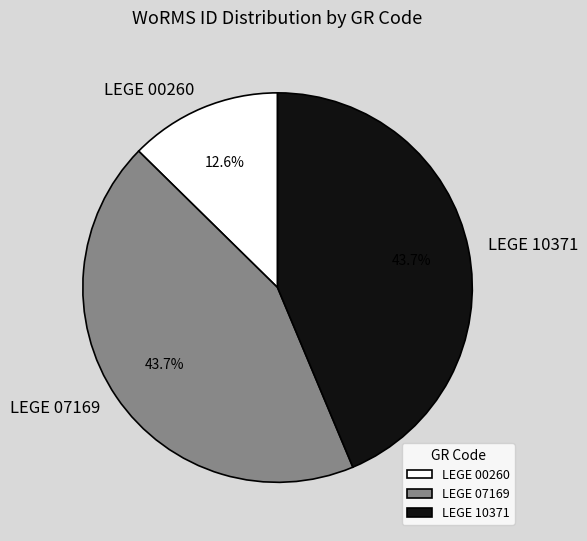

Is LEGE 07169 the majority of the pie?

No